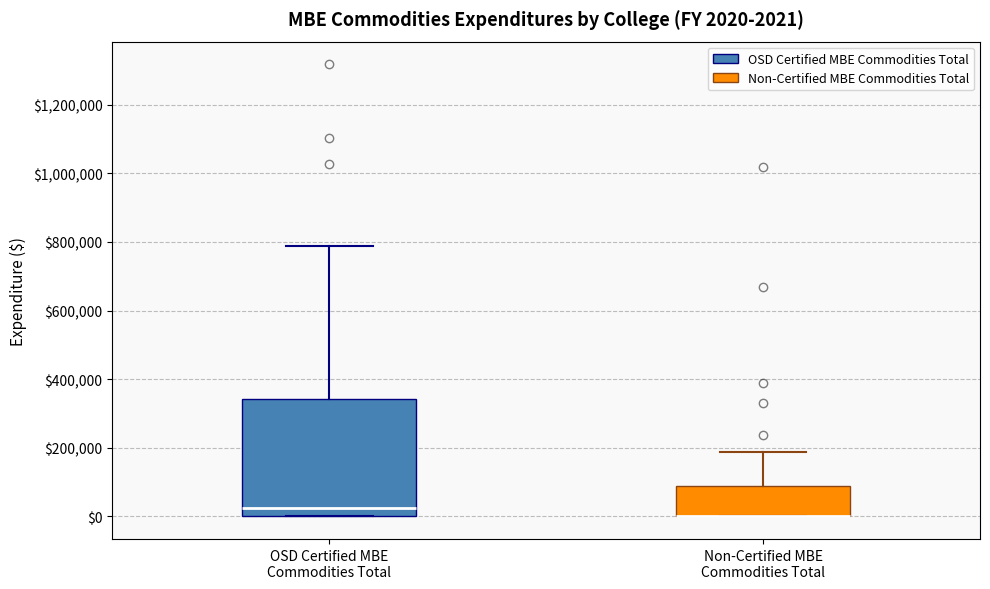

Which box is the tallest, from its lower edge to its upper edge?

OSD Certified MBE Commodities Total